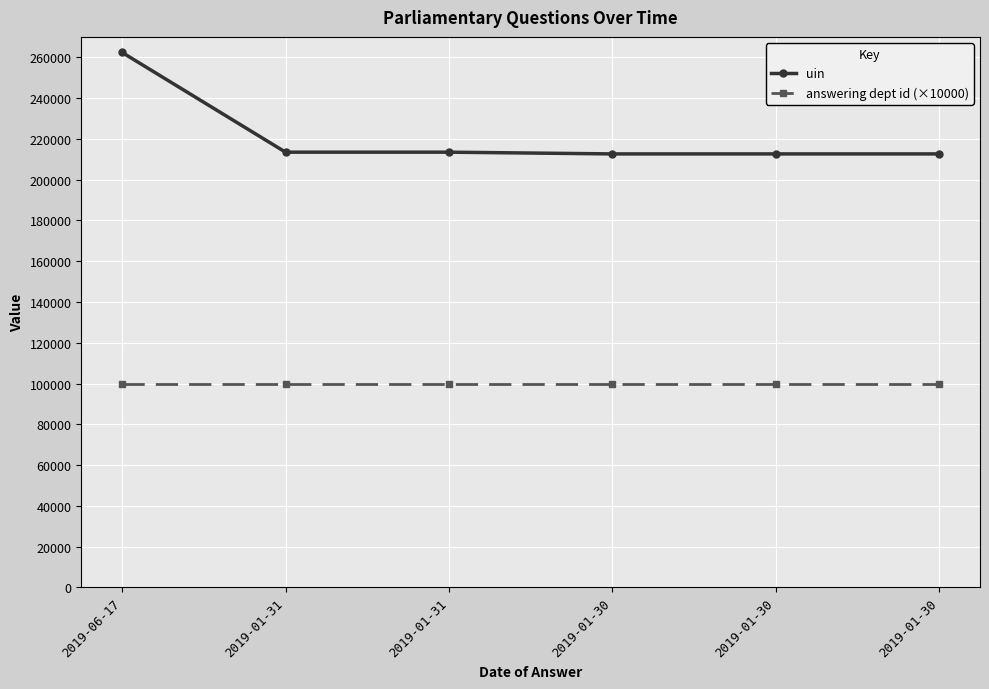

The value of answering dept id (×10000) at 2019-01-30 is 39979. True or false?

False